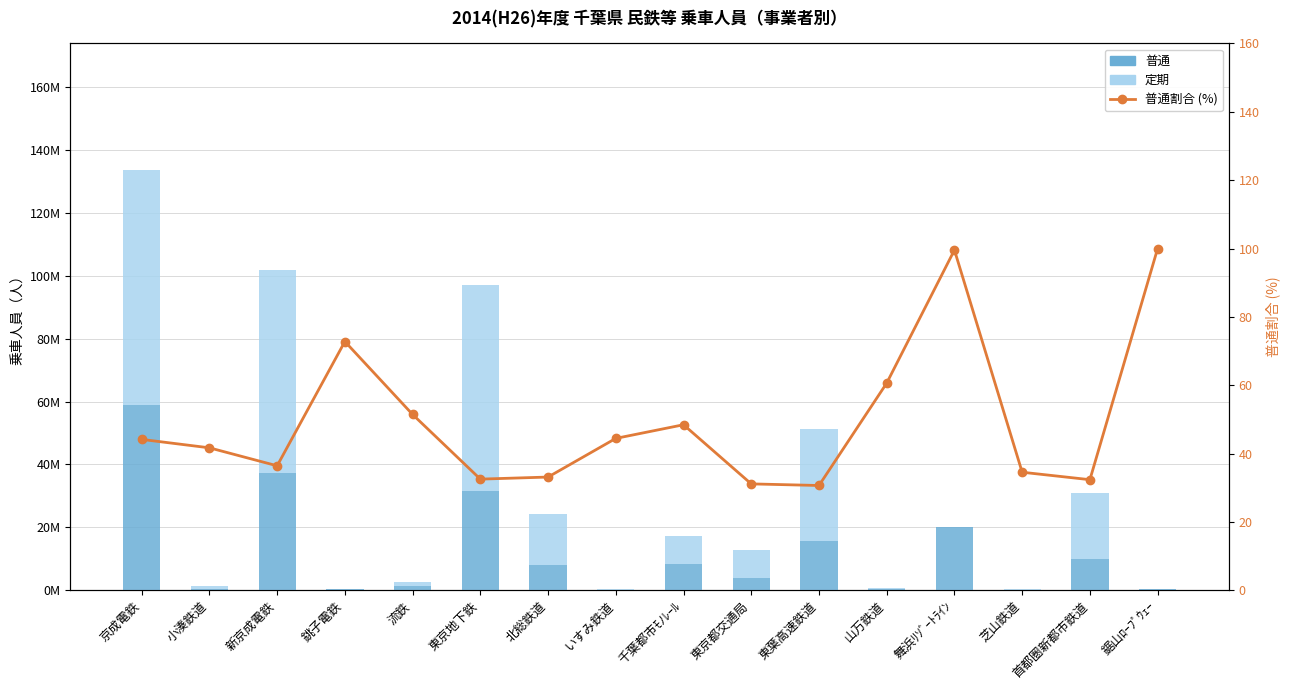

Reading left to right, extract all data points from this chart.

普通: 59046850.0	520463.0	37143807.0	286568.0	1433646.0	31561774.0	8037605.0	174847.0	8299027.0	3999138.0	15691797.0	436421.0	20045223.0	140029.0	9998344.0	459339.0
定期: 74634630.0	727500.0	64771680.0	107040.0	1352100.0	65411130.0	16205610.0	218400.0	8827320.0	8838329.0	35448900.0	283249.0	87180.0	265110.0	20877130.0	0.0
普通割合 (%): 44.2	41.7	36.4	72.8	51.5	32.5	33.2	44.5	48.5	31.2	30.7	60.6	99.6	34.6	32.4	100.0